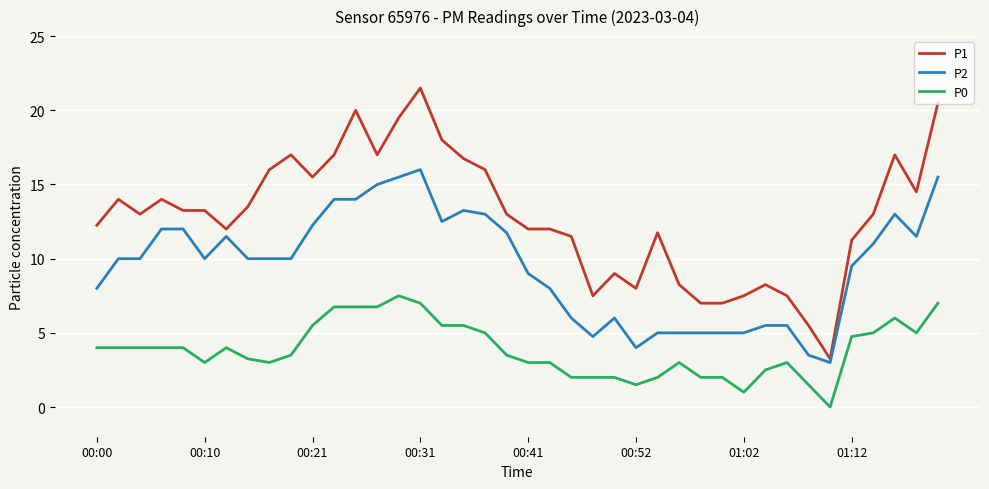

What is the maximum value for P2?

16.0